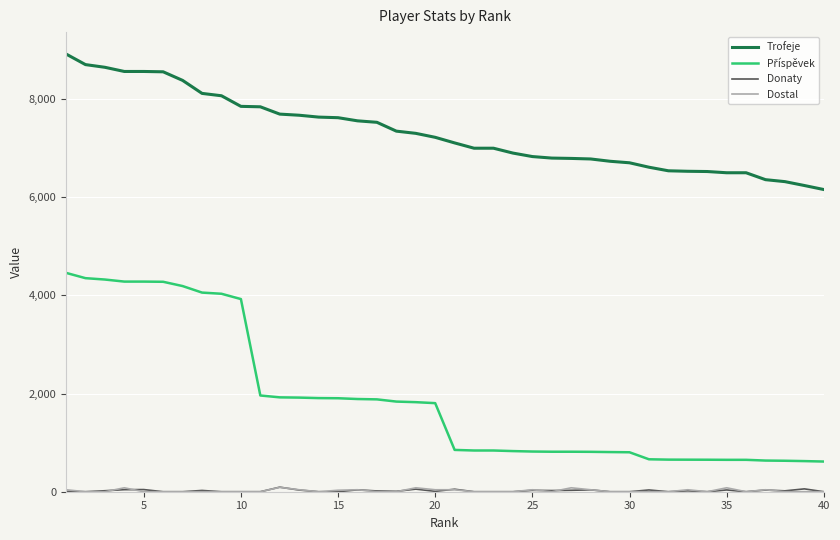

What is the highest value of the Trofeje series?

8920